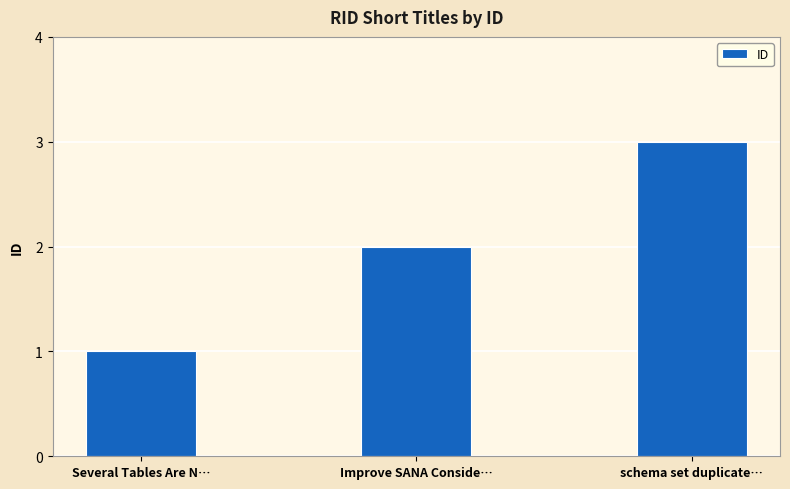

What is the minimum value shown in the chart?

1